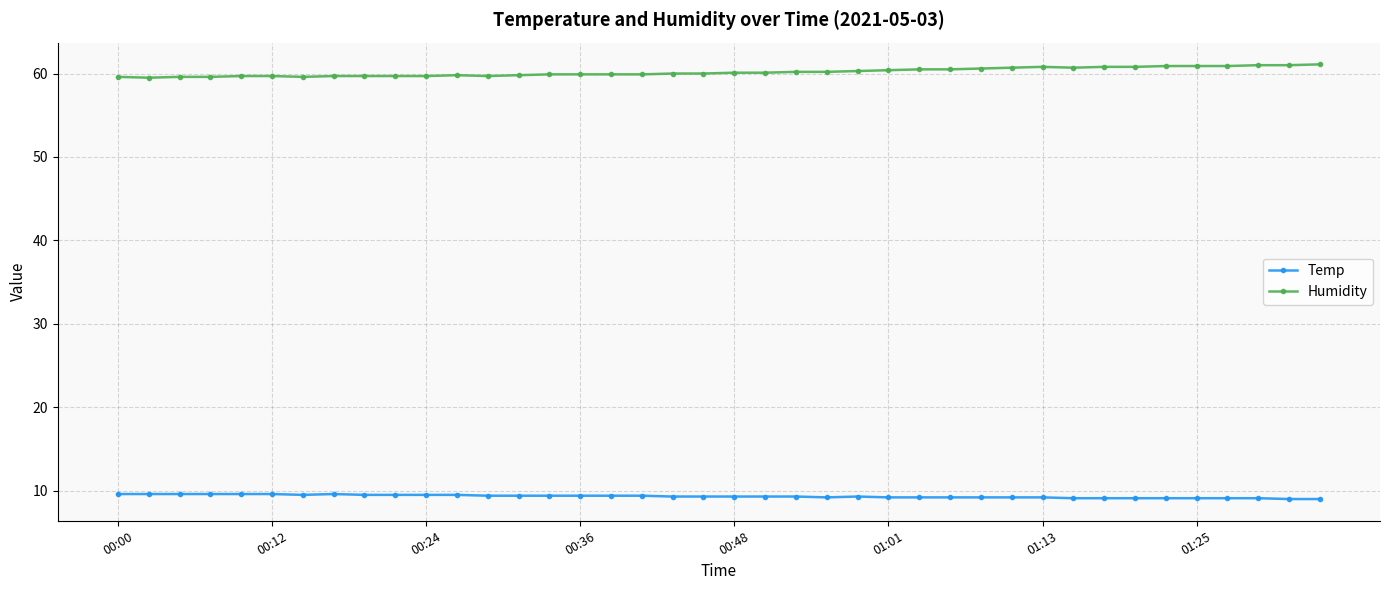

Does the chart display data point markers on the line(s)?

Yes